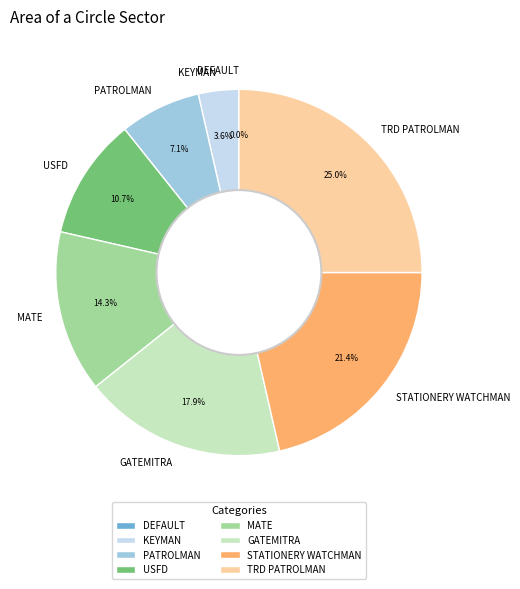

To the nearest percent, what is the difference between the largest and smallest slice percentages?

25%